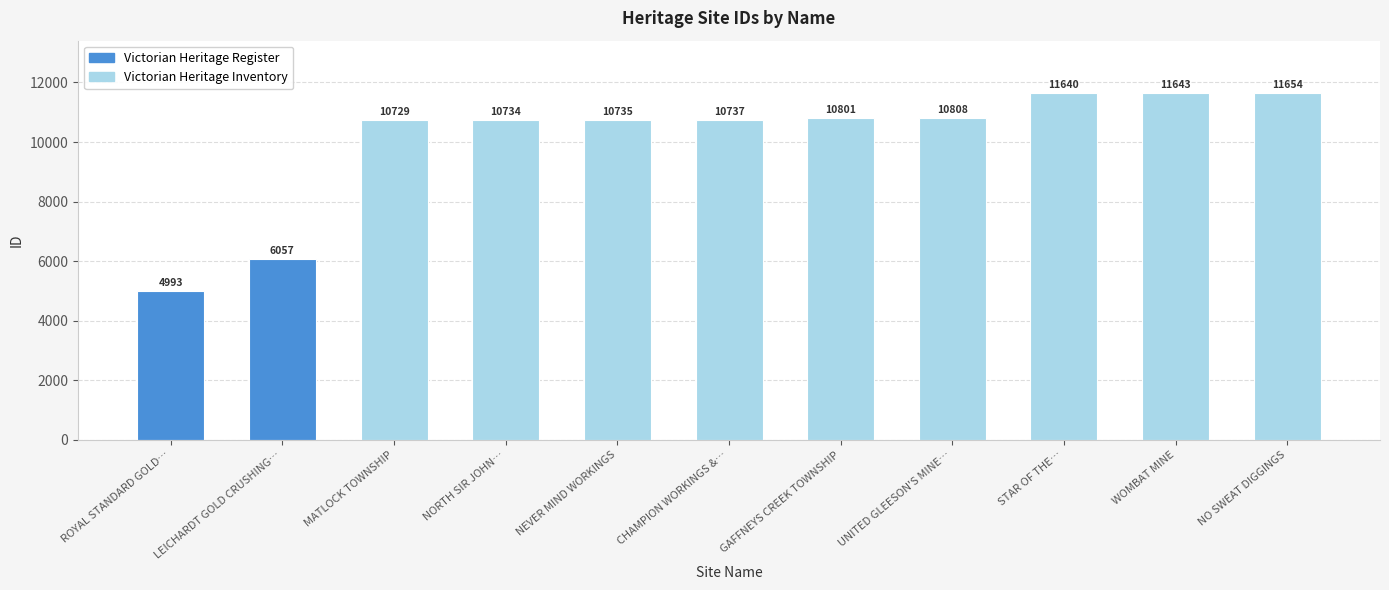

The value at LEICHARDT GOLD CRUSHING… is 6057. True or false?

True